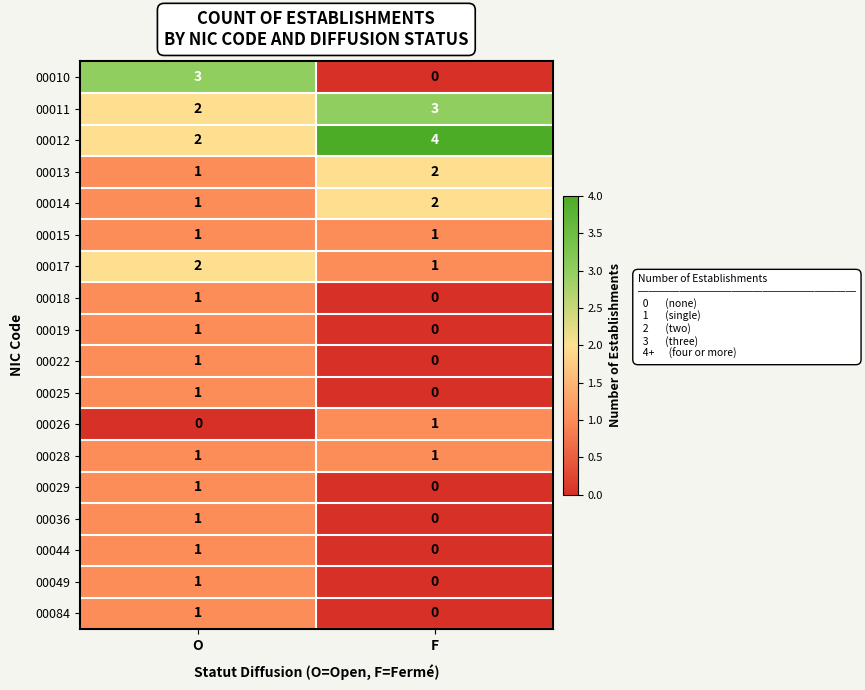

Which category has the highest value across all series?

F